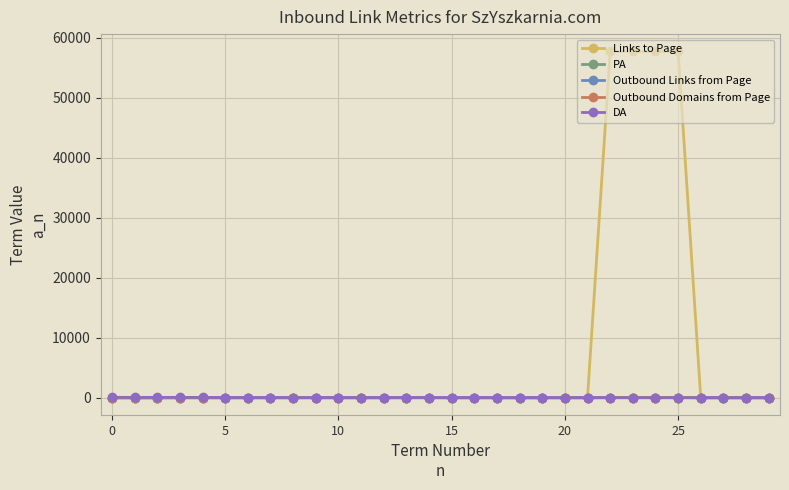

How many data points in DA are less than 35?

13